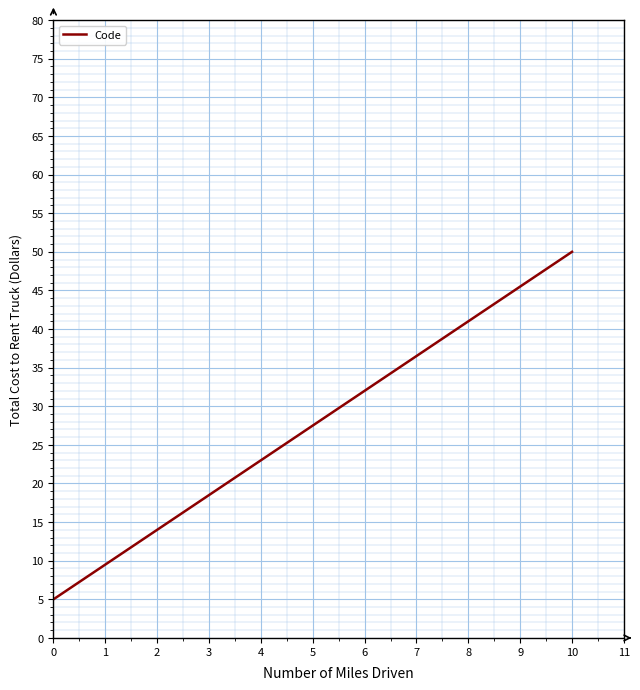

Where does the data first go above 27?

5